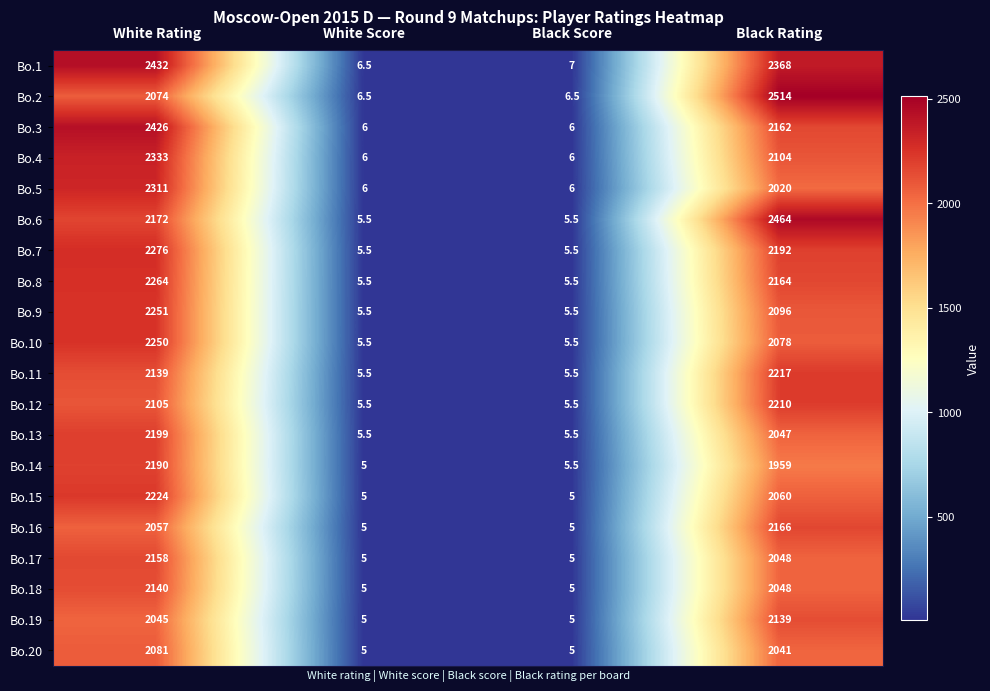

Which series changed the most between White Score and Black Rating?

Bo.2